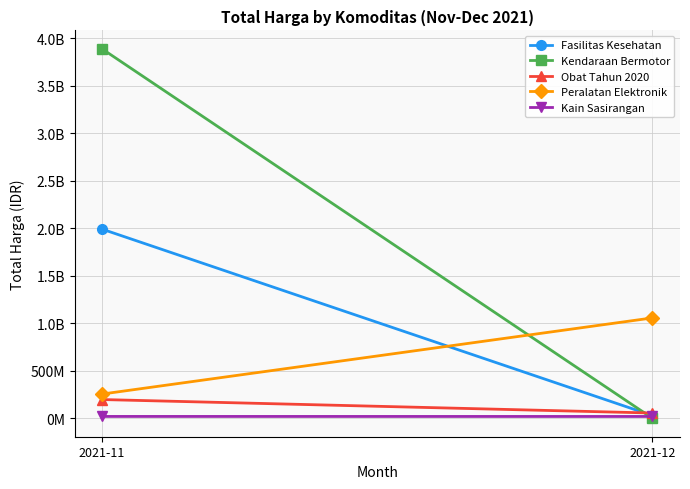

Reading right to left, extract all data points from this chart.

Fasilitas Kesehatan: 28330900	1990886115
Kendaraan Bermotor: 0	3888564000
Obat Tahun 2020: 54970700	196975810
Peralatan Elektronik: 1056471800	254700000
Kain Sasirangan: 18900000	19175000